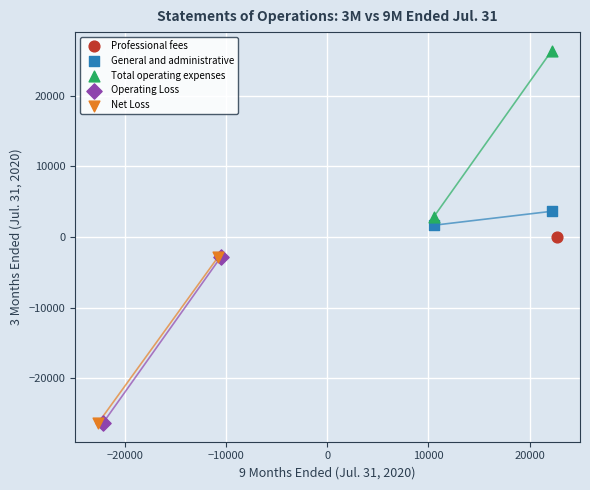

What are all the series names shown in the legend?

Professional fees, General and administrative, Total operating expenses, Operating Loss, Net Loss